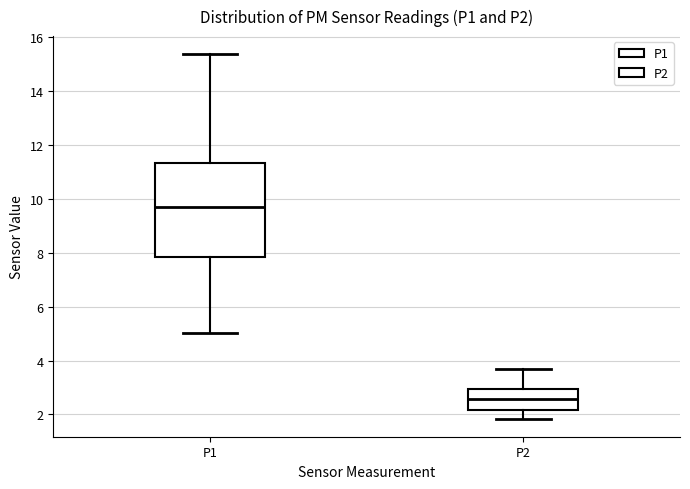

Comparing the boxes themselves (not the whiskers), which one is the tallest?

P1